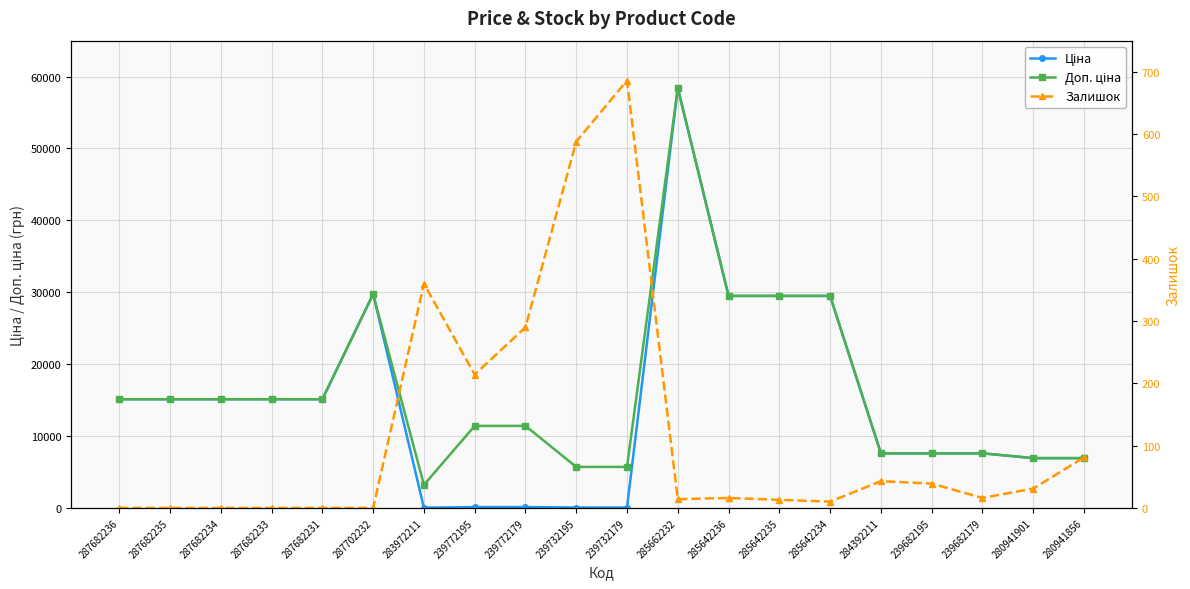

How many data points in Залишок are above 16?

9